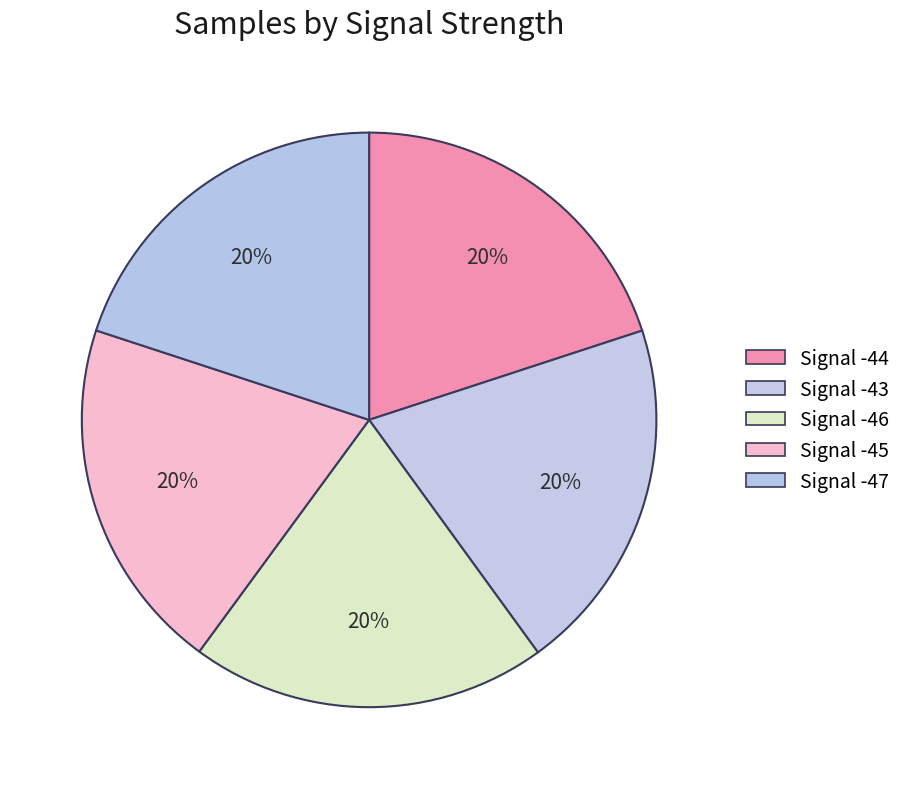

To the nearest percent, what is the average slice percentage?

20%